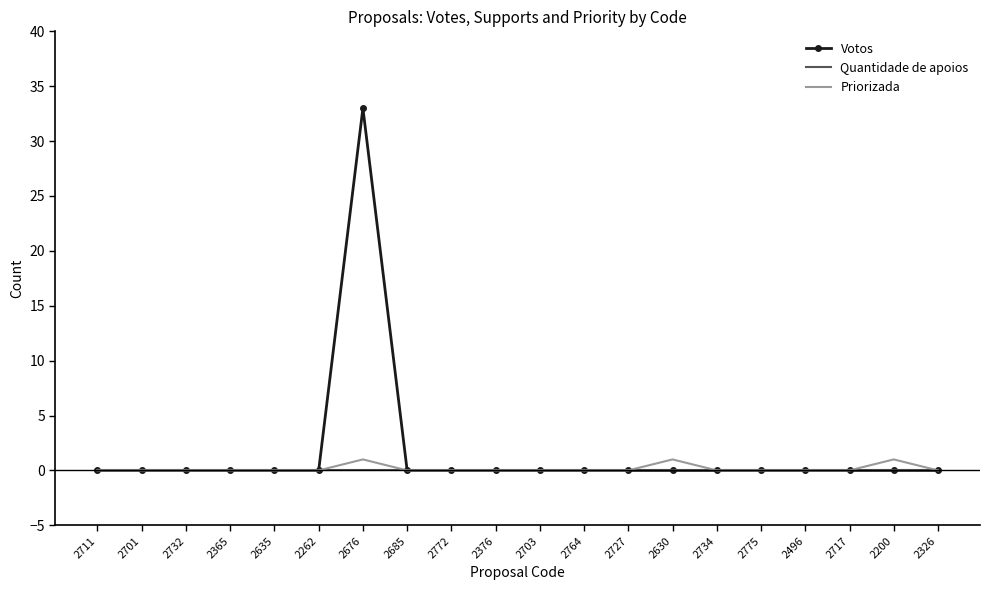

What position from the right is 2496?

4